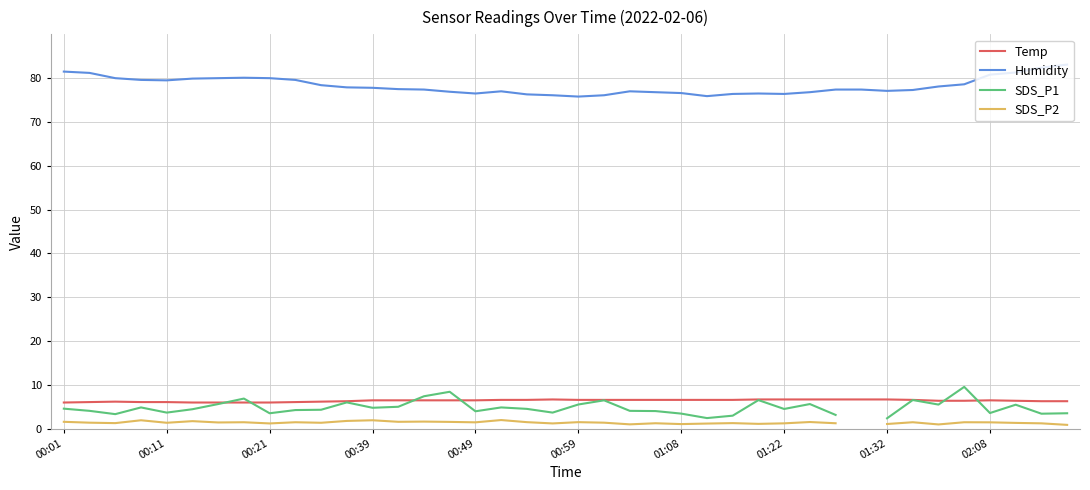

What are all the series names shown in the legend?

Temp, Humidity, SDS_P1, SDS_P2